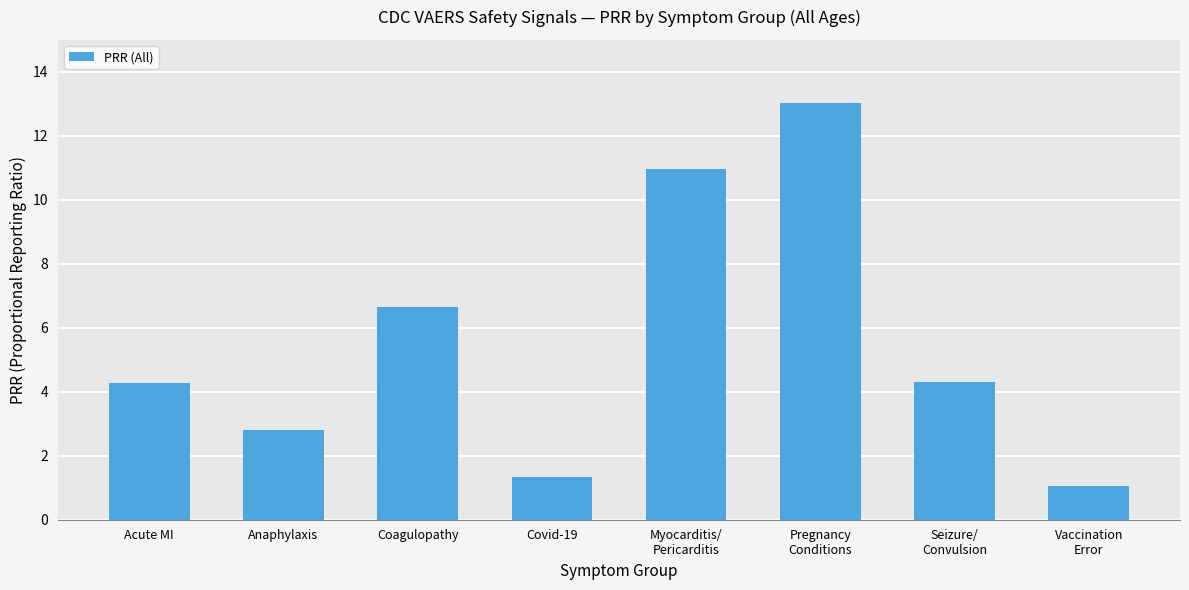

Reading left to right, extract all data points from this chart.

4.3	2.8	6.6	1.3	11.0	13.0	4.3	1.0